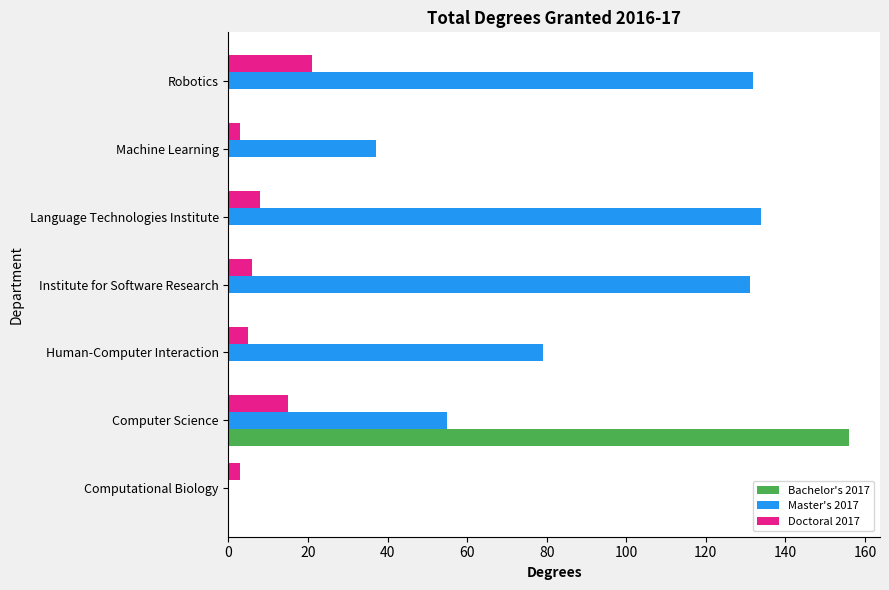

What is the sum of all Bachelor's 2017 values?

156